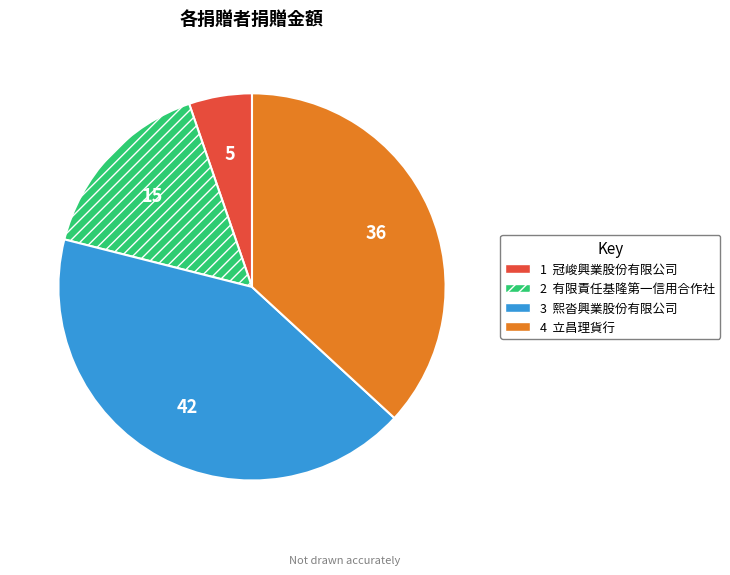

Does any single category account for the majority?

No